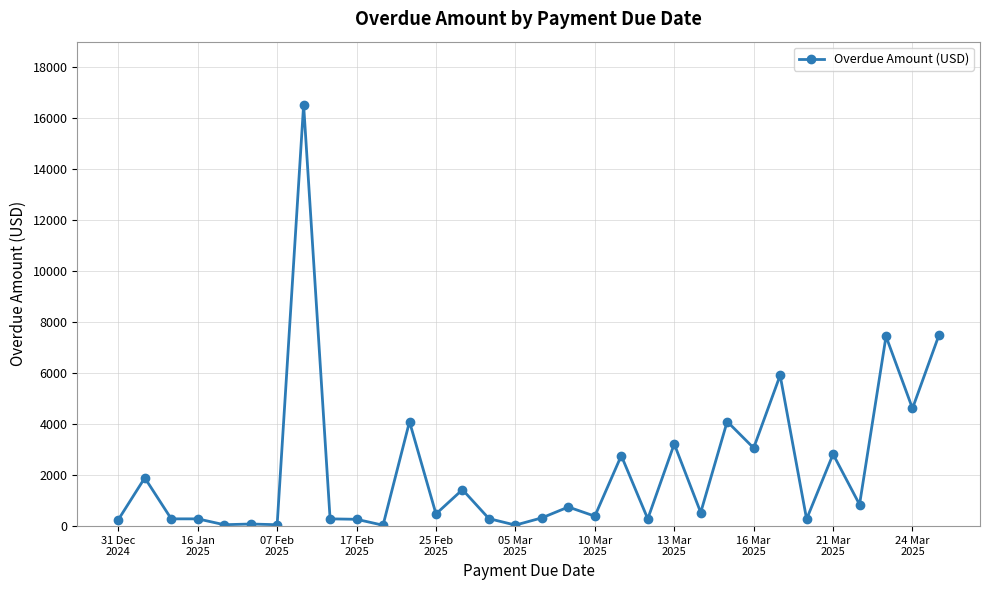

How many categories are shown in the chart?

32